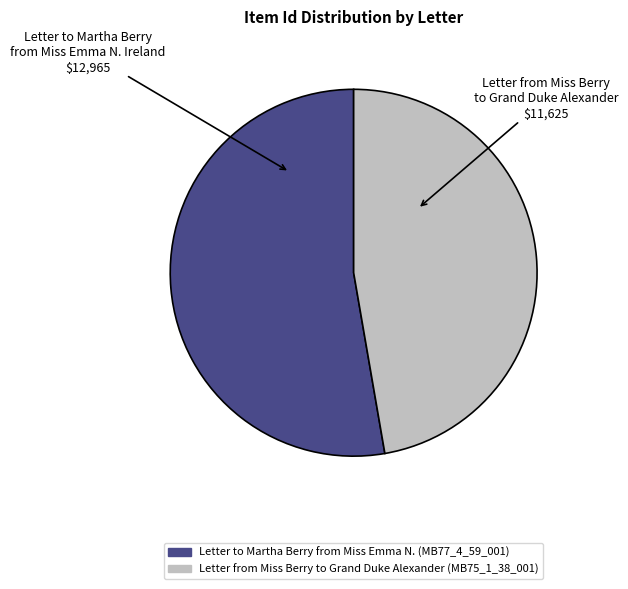

Is it true that Letter from Miss Berry to Grand Duke Alexander (MB75_1_38_001) is 56% of the pie?

False